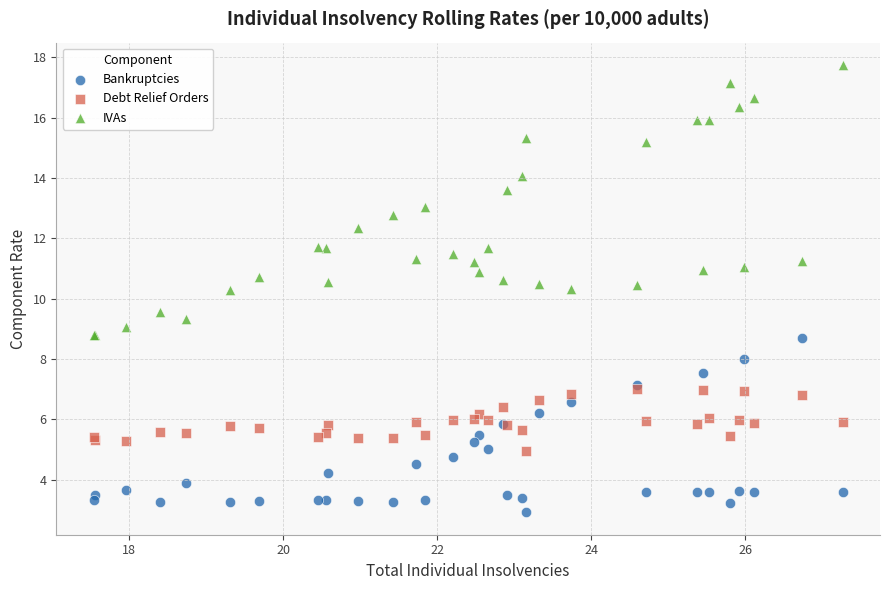

Which series reaches the maximum Y coordinate?

IVAs